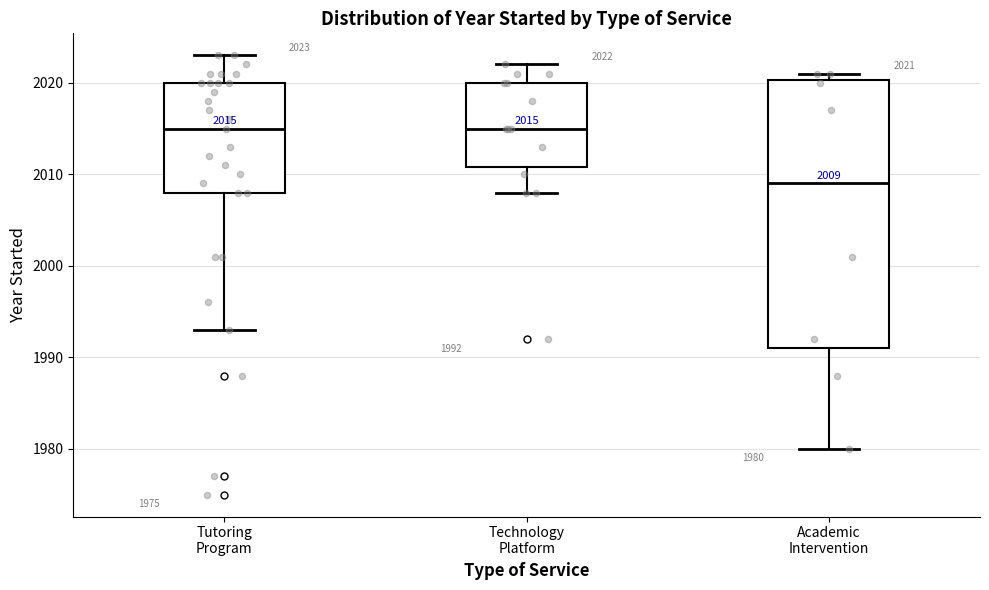

Which box is the tallest, from its lower edge to its upper edge?

Academic Intervention